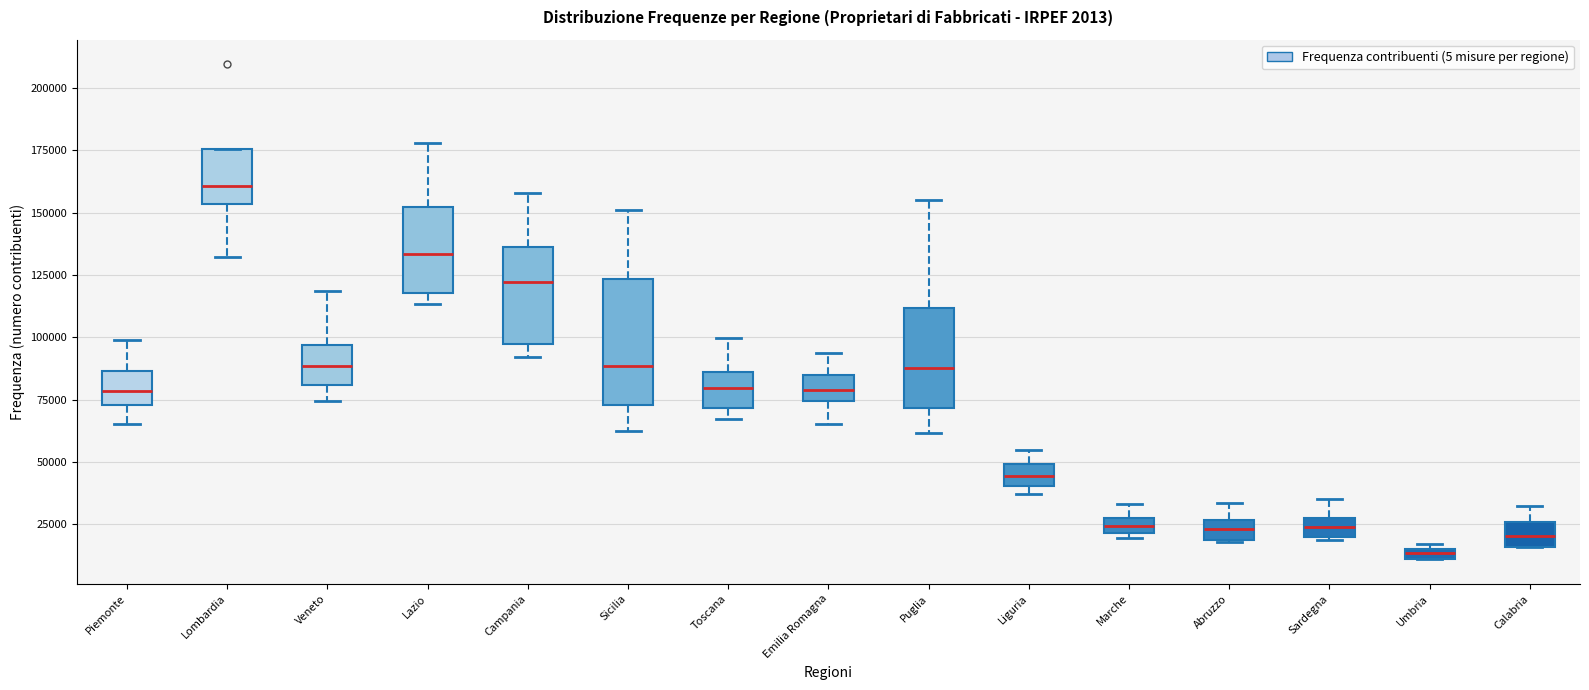

Which box's median line is the highest?

Lombardia